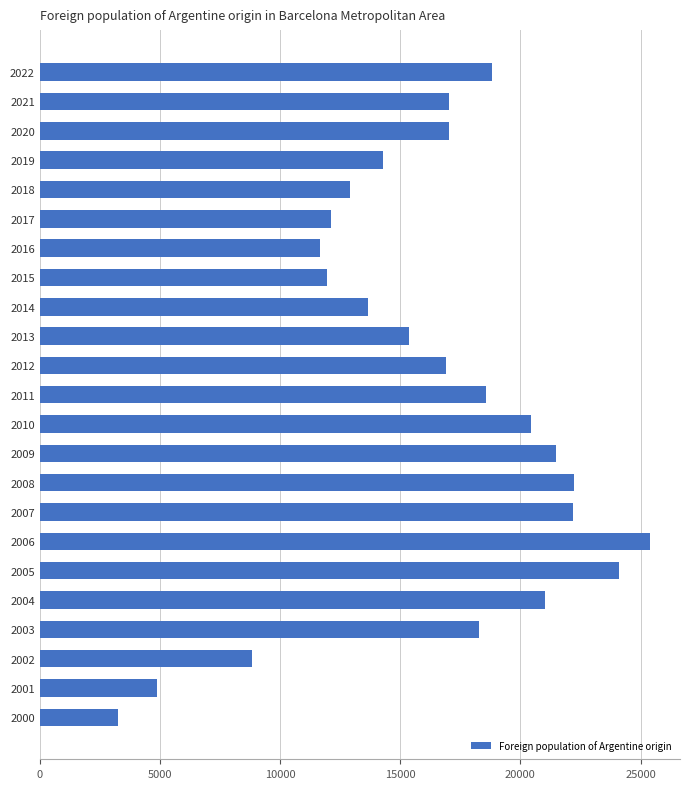

What is the greatest value displayed?

25374